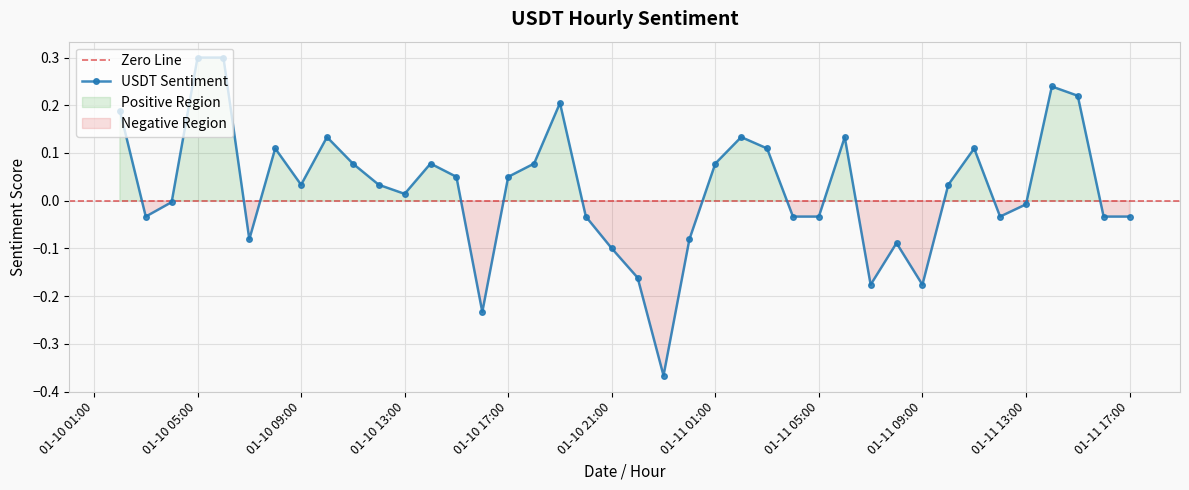

True or false: USDT Sentiment has a value of 0.1 at 01-10 09:00.

False